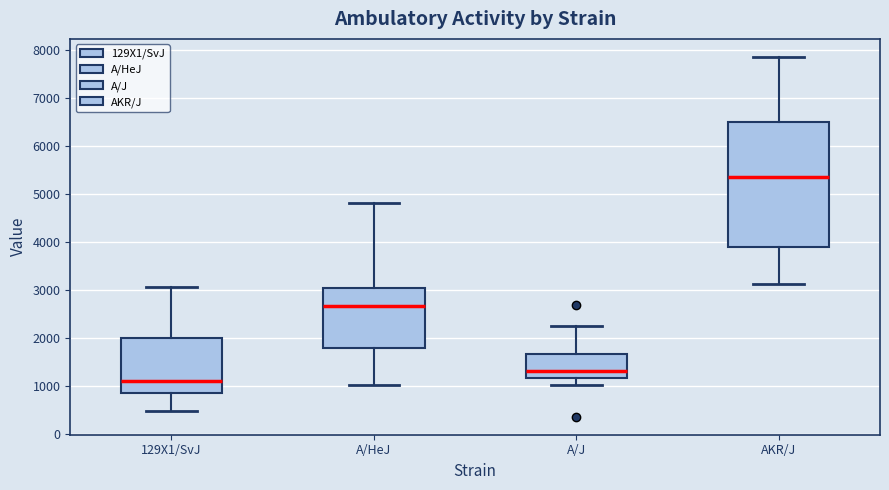

Reading left to right, transcribe this box plot: for each box, give where its median line is, the range the box spans, and where its two whiskers end, as read against the y-axis. The values are not printed on the chart, so give them approximately, as read against the axis.

129X1/SvJ: median 1100, box 800 to 2000, whiskers 500 to 3100
A/HeJ: median 2700, box 1800 to 3000, whiskers 1000 to 4800
A/J: median 1300, box 1200 to 1700, whiskers 1000 to 2200
AKR/J: median 5300, box 3900 to 6500, whiskers 3100 to 7800